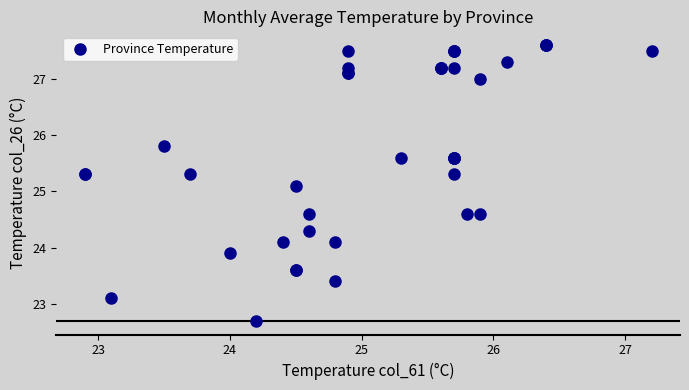

What Y value in the scatter plot is closest to 25?

25.1